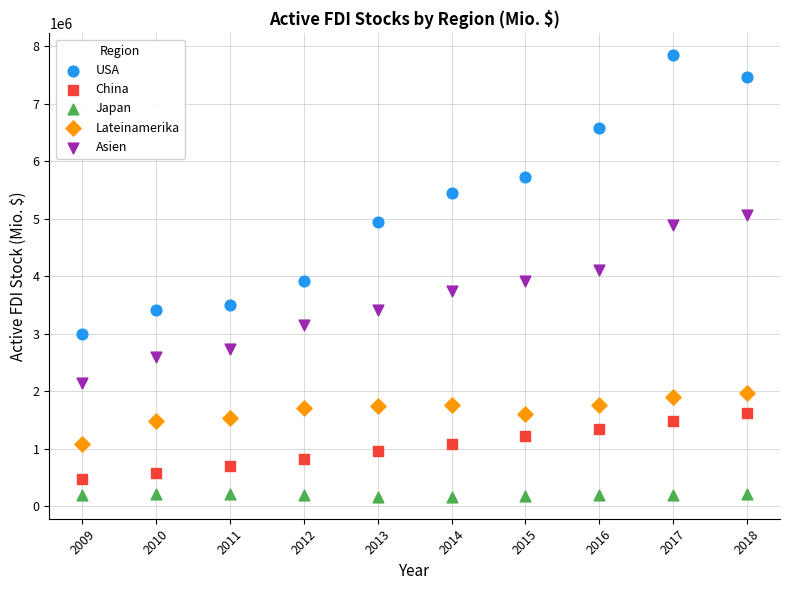

Which series has the largest Y range (max minus min)?

USA